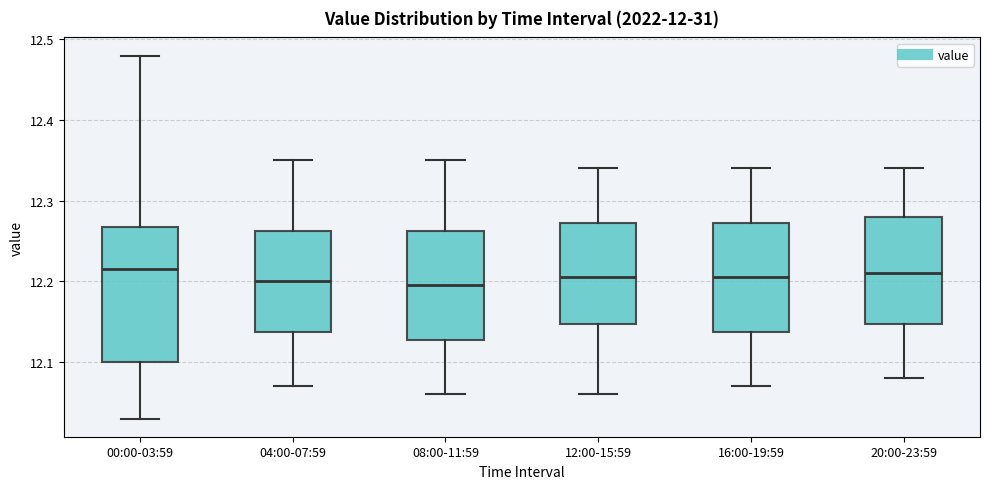

Where is the upper edge of the box for 08:00-11:59 on the y-axis? The values are not printed on the chart, so give them approximately, as read against the axis.

12.26